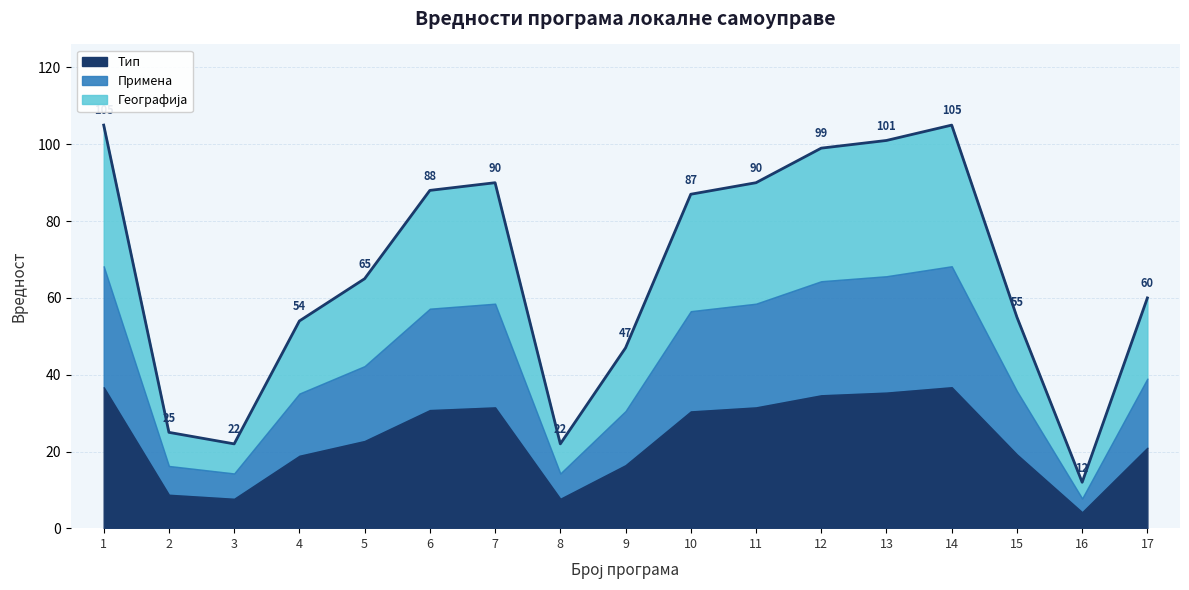

What is the difference between the second highest and minimum values?

93